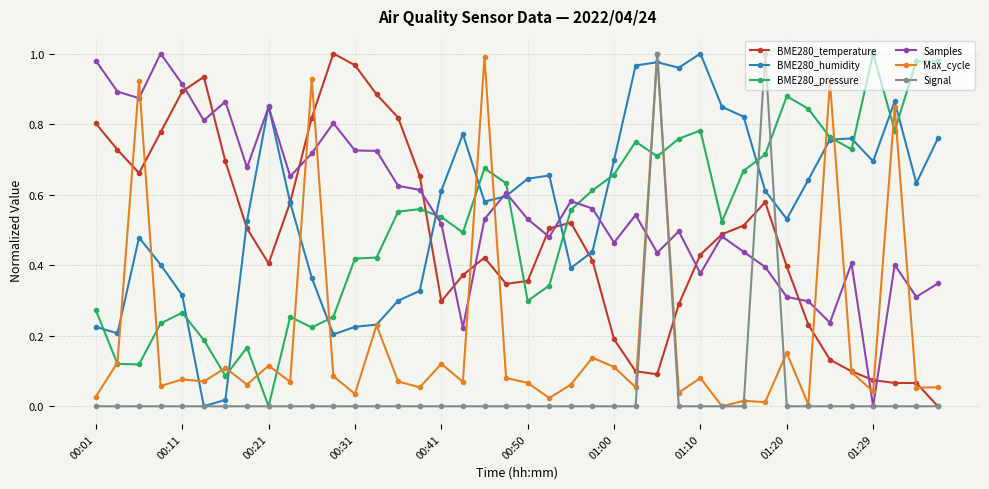

True or false: Max_cycle has more than 1 points higher than both neighbors.

True